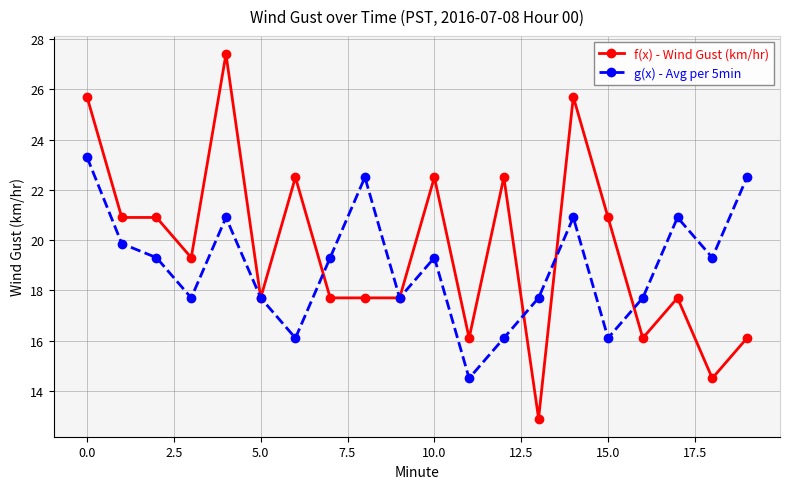

How many interior local valleys does the g(x) - Avg per 5min series have?

6